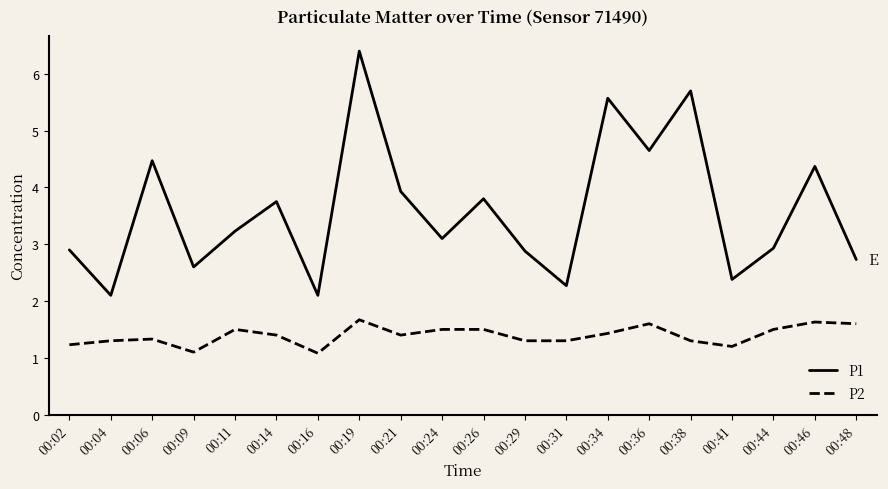

What is the sum of all P2 values?

27.9